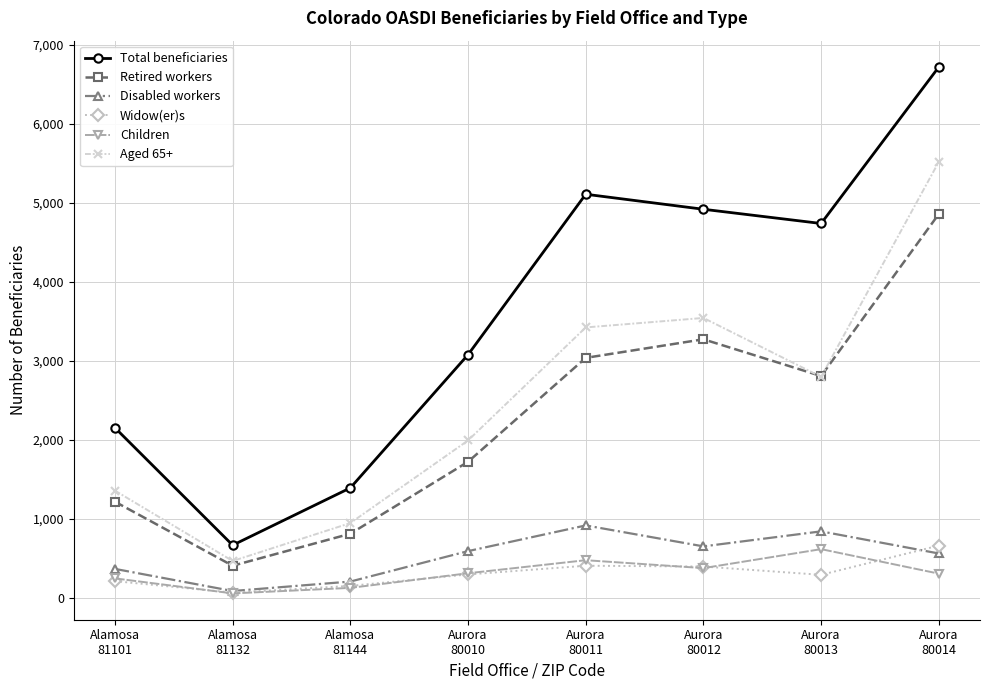

The Total beneficiaries series shows 380 at Alamosa
81144. True or false?

False